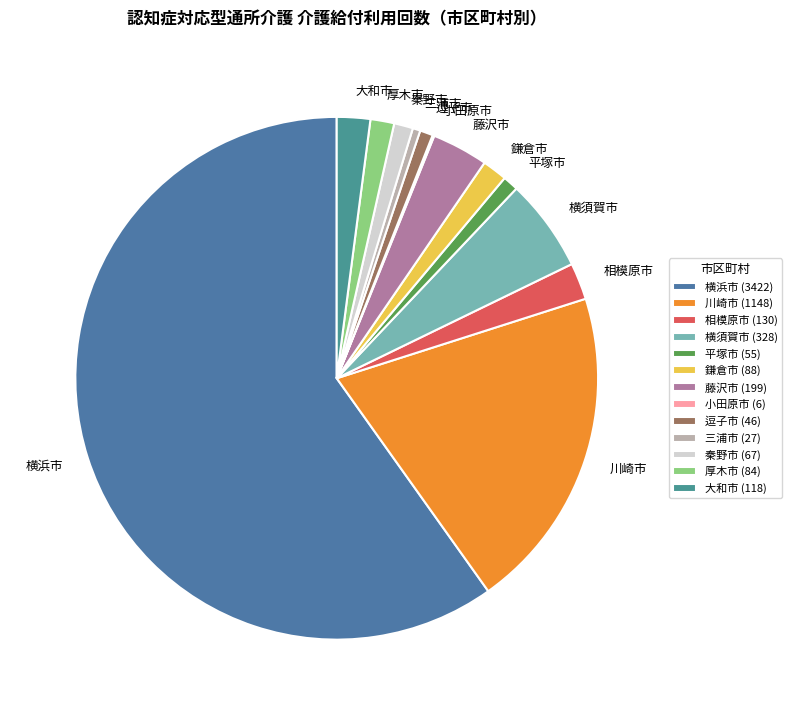

Is the sum of 鎌倉市 and 横須賀市 greater than half?

No